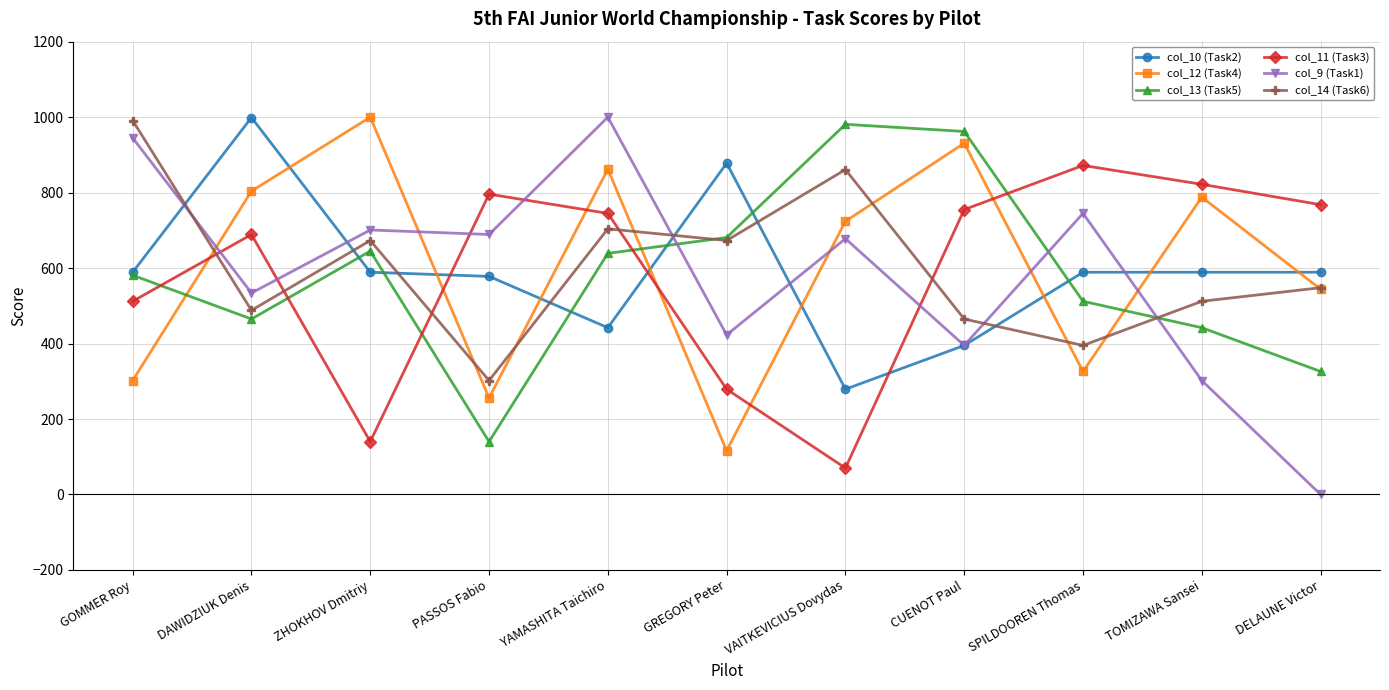

What is the greatest value displayed?

1000